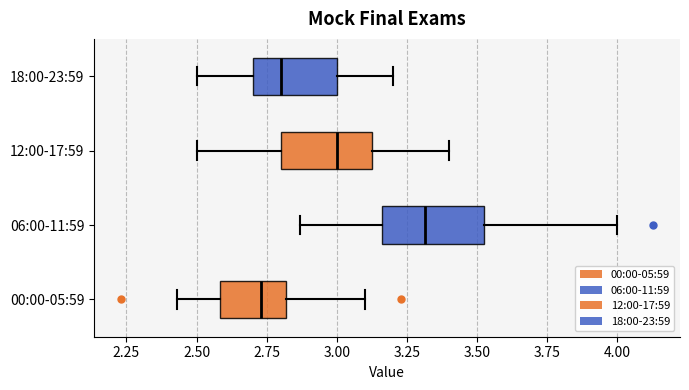

Which box has the furthest to the right median line?

06:00-11:59